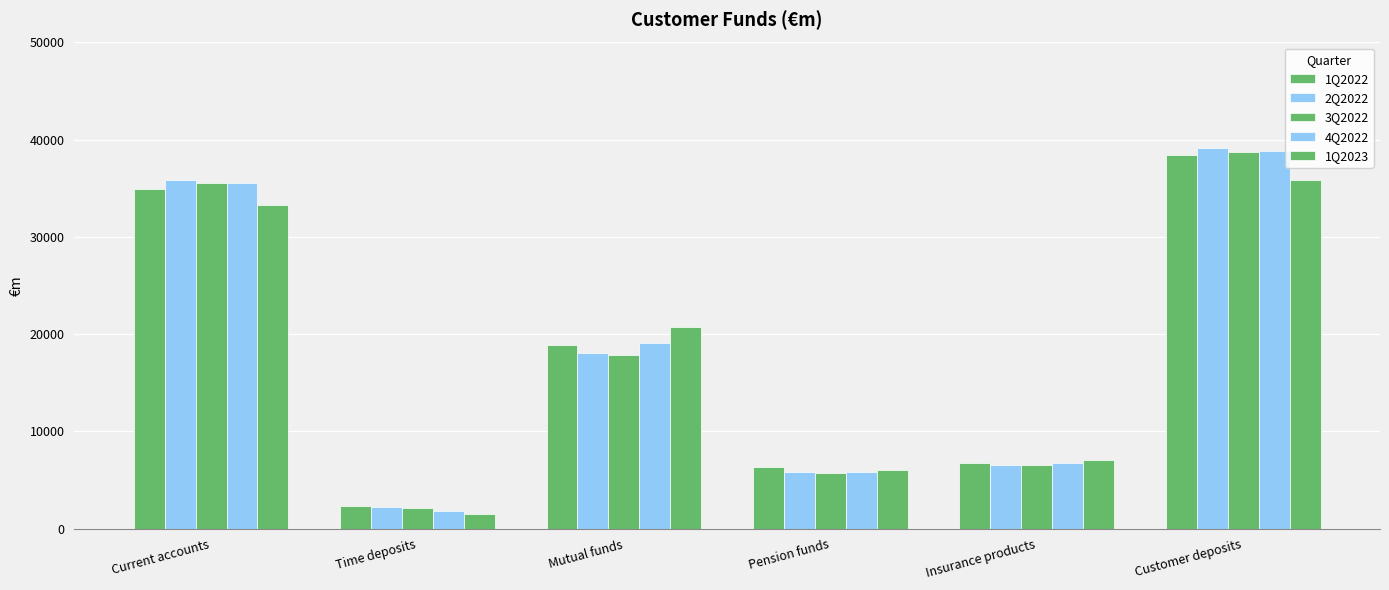

What is the average value of the 3Q2022 series?

17743.0